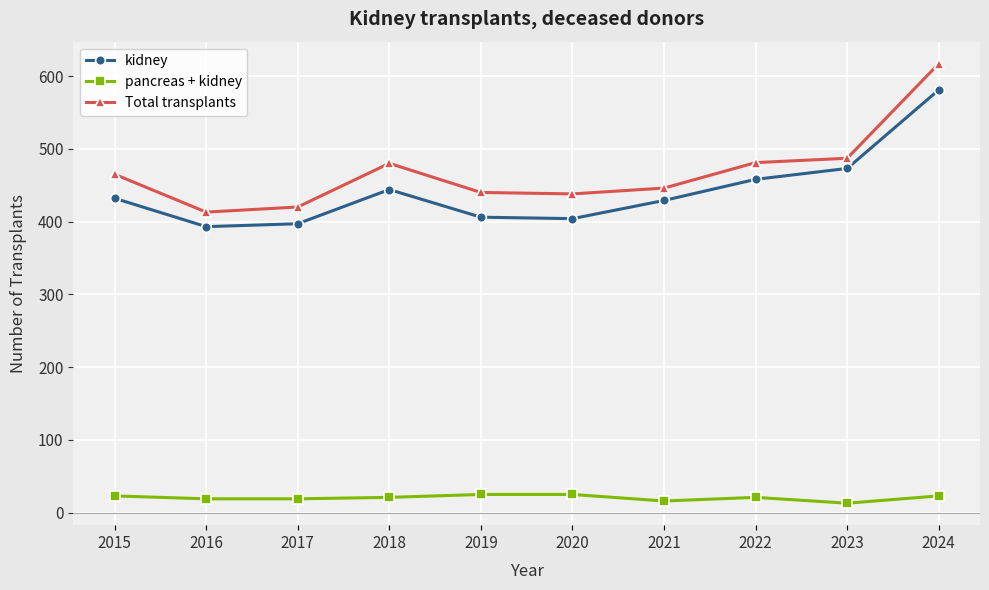

At how many categories does at least one series exceed 132?

10